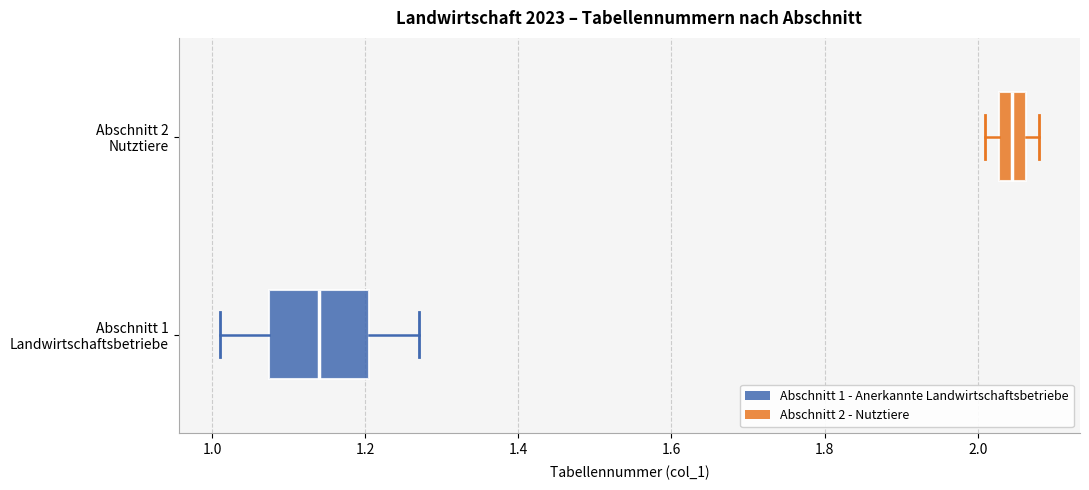

Comparing the boxes themselves (not the whiskers), which one is the widest?

Abschnitt 1 Landwirtschaftsbetriebe